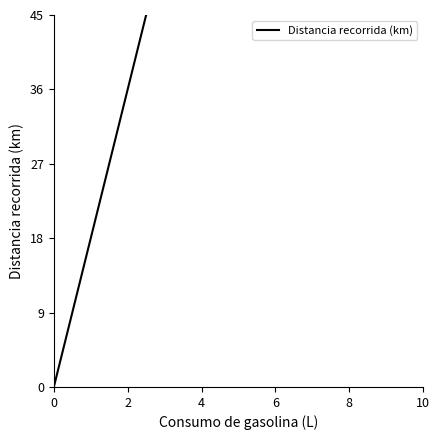

The chart shows a value of 130.9 at 8. True or false?

True